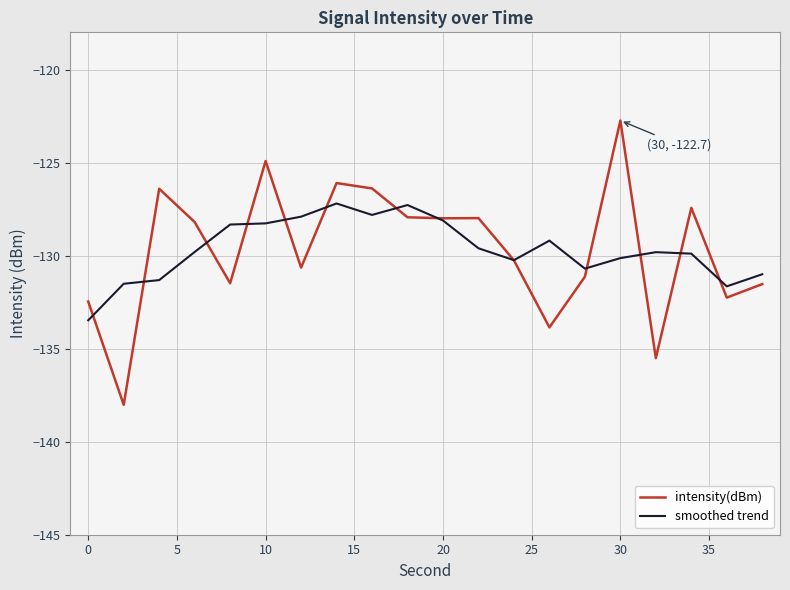

What is the difference between the maximum and minimum values in the smoothed trend series?

6.3